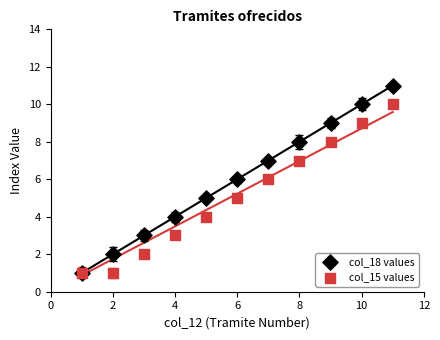

What are all the series names shown in the legend?

col_18 values, col_15 values